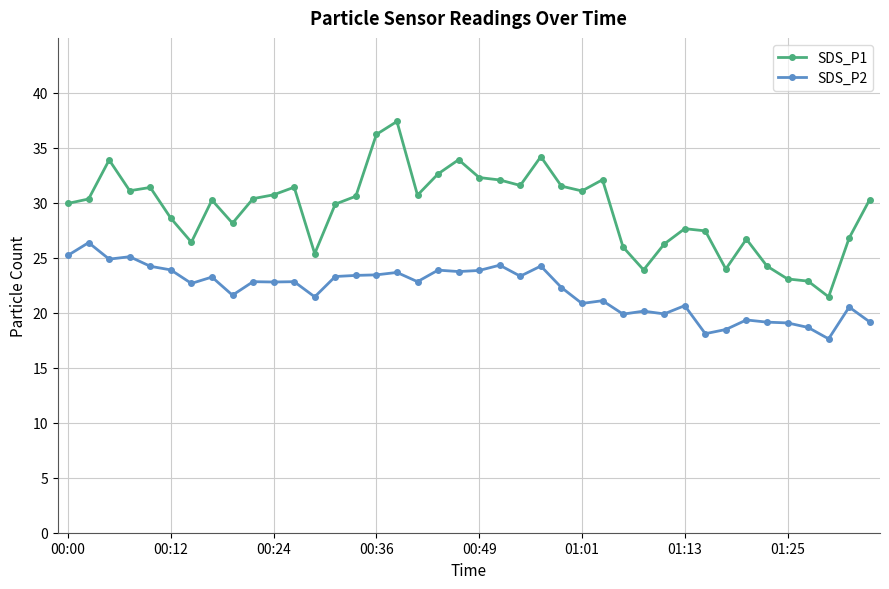

What is the average value of the SDS_P2 series?

22.1